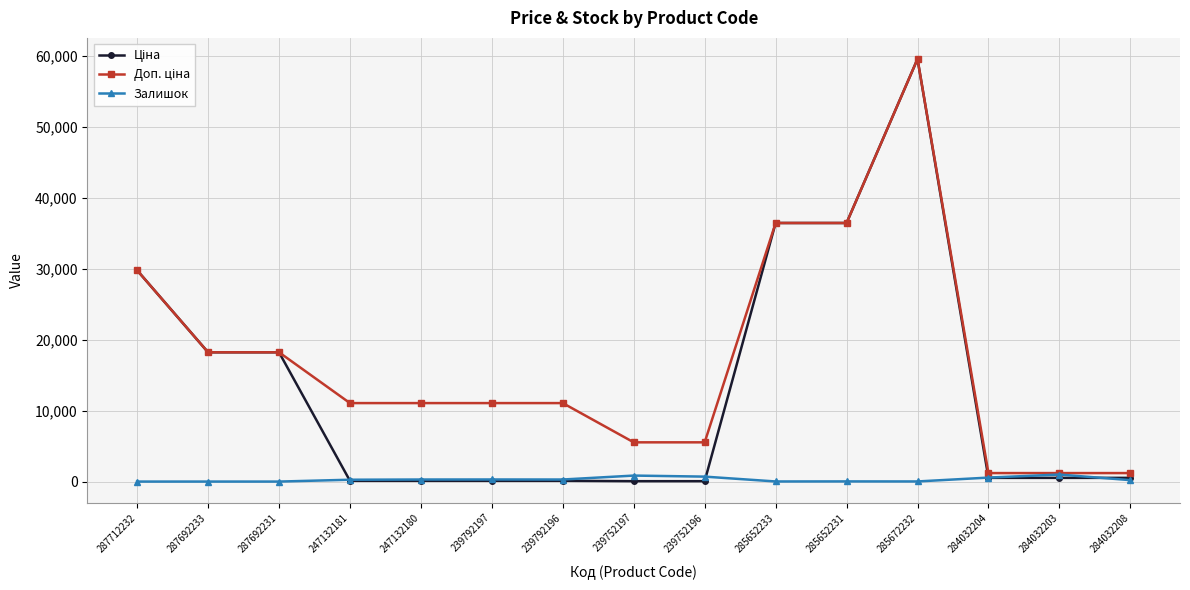

At which category does the chart reach its peak across all series?

285672232